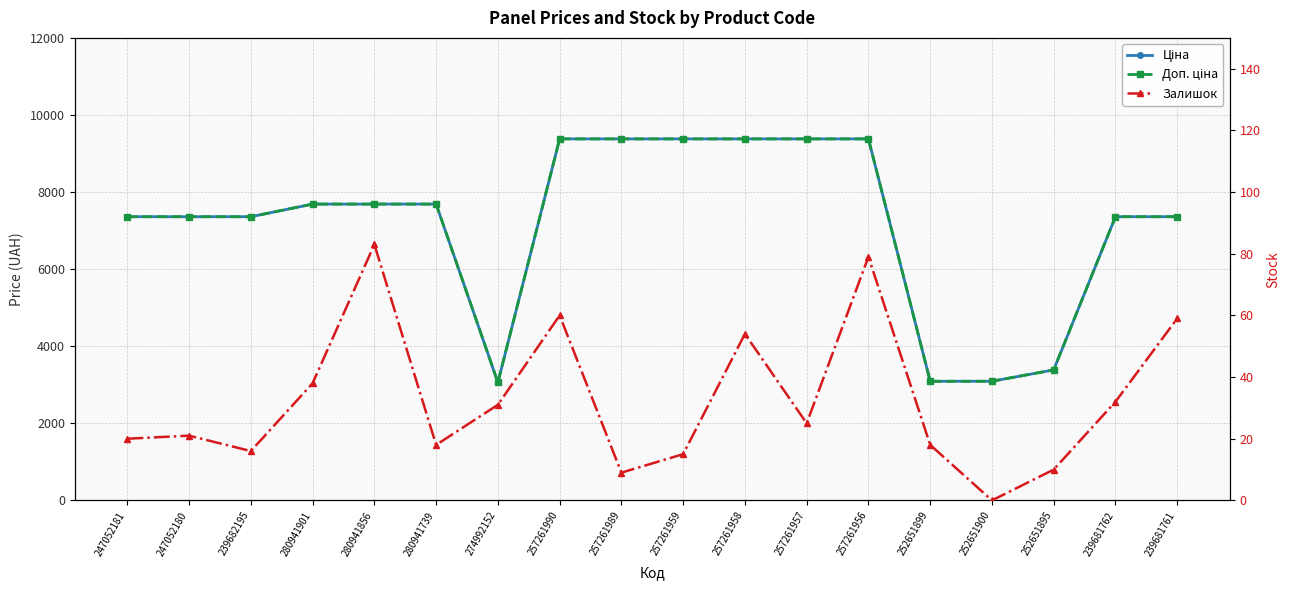

Reading left to right, transcribe all the data shown in this chart.

Ціна: 247052181=7360.2	247052180=7360.2	239682195=7360.2	280941901=7688.0	280941856=7688.0	280941739=7688.0	274992152=3059.7	257261990=9379.3	257261989=9379.3	257261959=9379.3	257261958=9379.3	257261957=9379.3	257261956=9379.3	252651899=3091.3	252651900=3091.3	252651895=3385.7	239681762=7360.2	239681761=7360.2
Доп. ціна: 247052181=7360.2	247052180=7360.2	239682195=7360.2	280941901=7688.0	280941856=7688.0	280941739=7688.0	274992152=3060.0	257261990=9379.3	257261989=9379.3	257261959=9379.3	257261958=9379.3	257261957=9379.3	257261956=9379.3	252651899=3091.0	252651900=3091.0	252651895=3386.0	239681762=7360.2	239681761=7360.2
Залишок: 247052181=20.0	247052180=21.0	239682195=16.0	280941901=38.0	280941856=83.0	280941739=18.0	274992152=31.0	257261990=60.0	257261989=9.0	257261959=15.0	257261958=54.0	257261957=25.0	257261956=79.0	252651899=18.0	252651900=0.0	252651895=10.0	239681762=32.0	239681761=59.0